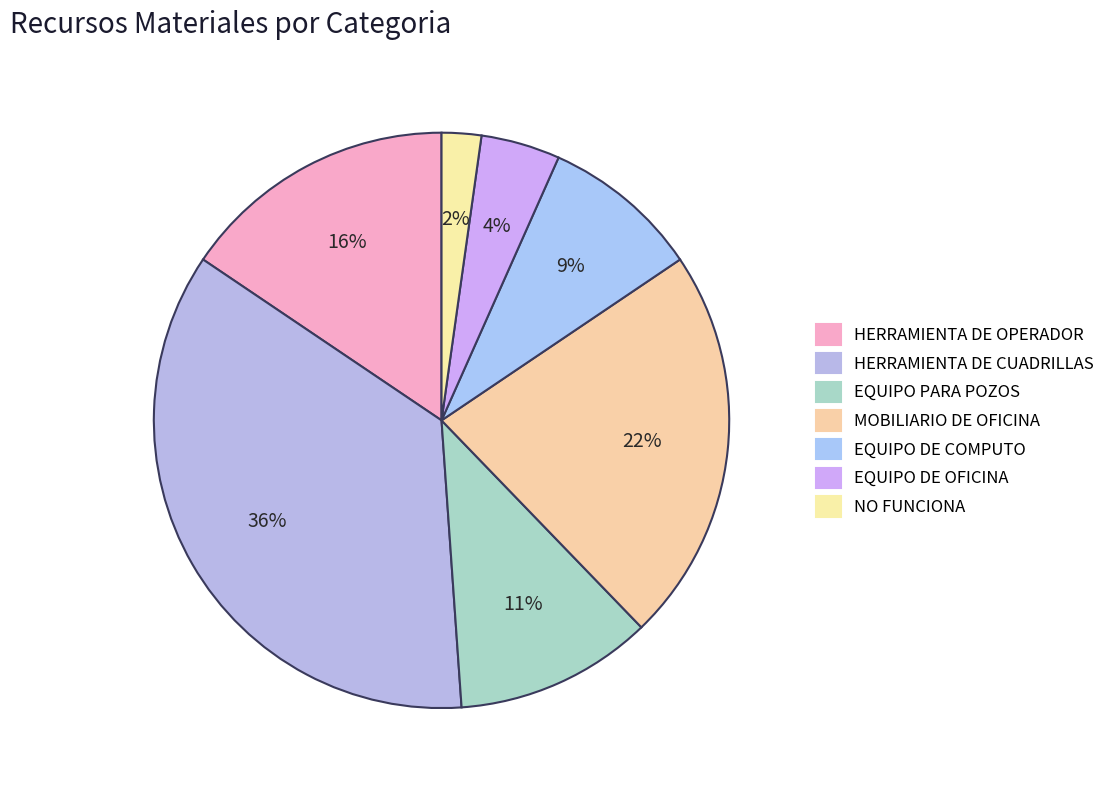

Count the number of slices in the pie.

7